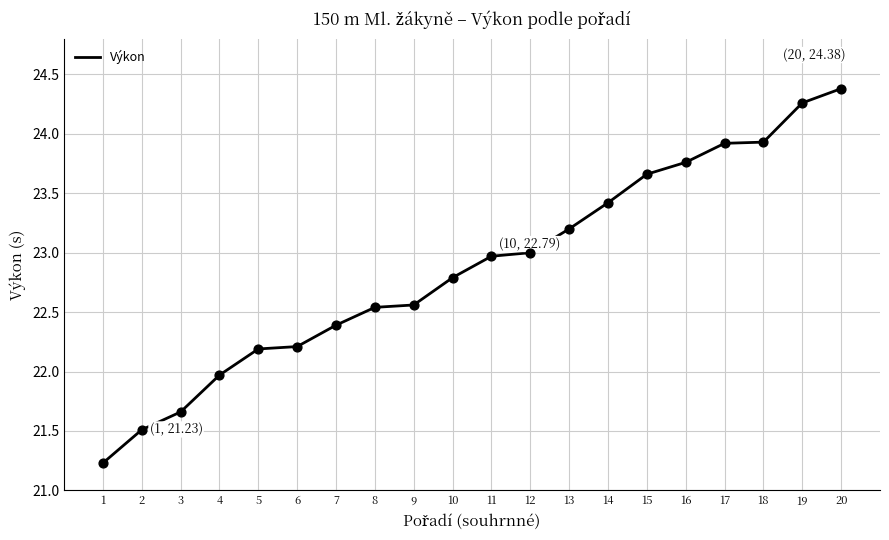

What is the ratio of the value at 13 to the value at 15?

1.0